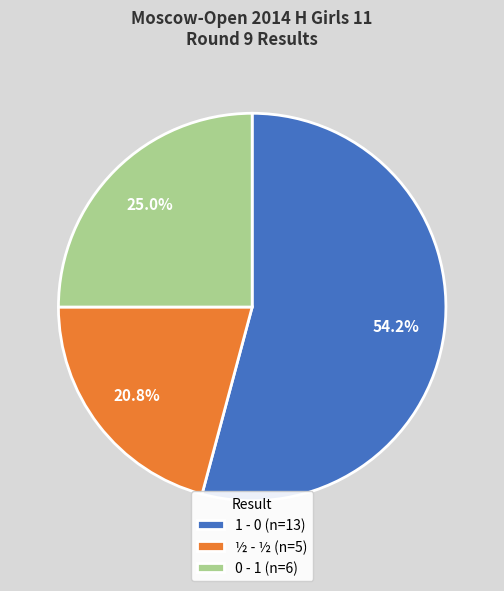

Count the number of slices in the pie.

3